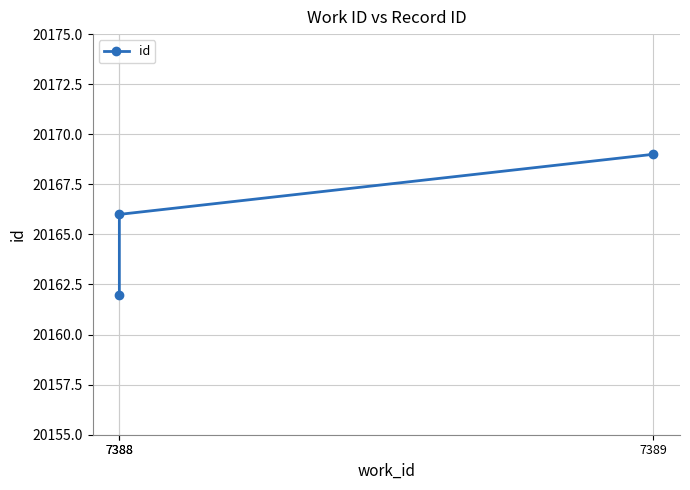

Reading left to right, list all the values displayed in this chart.

7388=20162	7388=20166	7389=20169